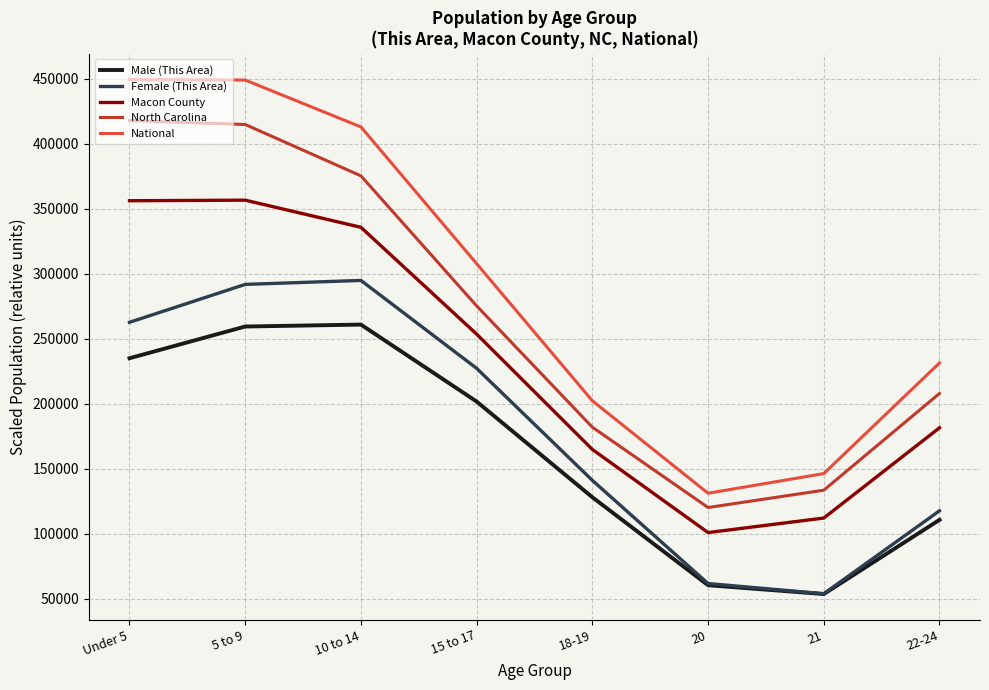

Which series has the largest total across all categories?

National